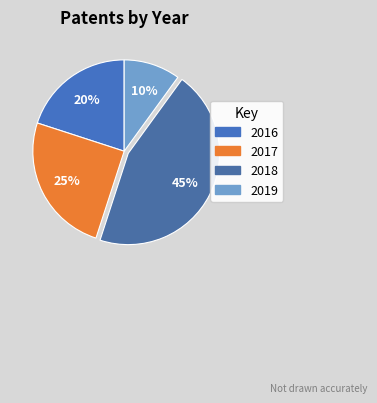

To the nearest percent, what portion does 2017 represent?

25%